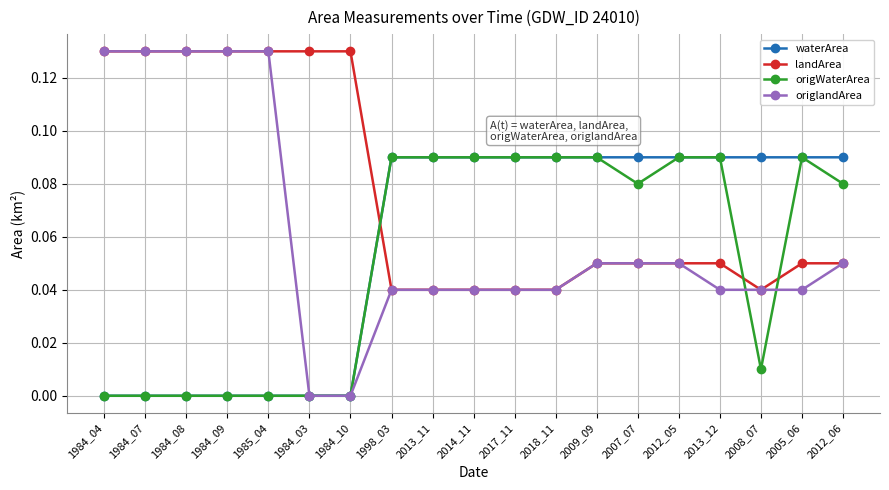

How many times do landArea and waterArea cross each other?

1